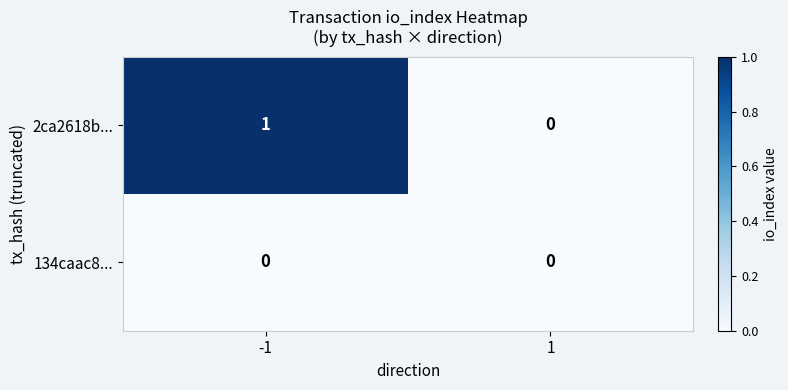

Which series has the largest range (max minus min)?

2ca2618b...